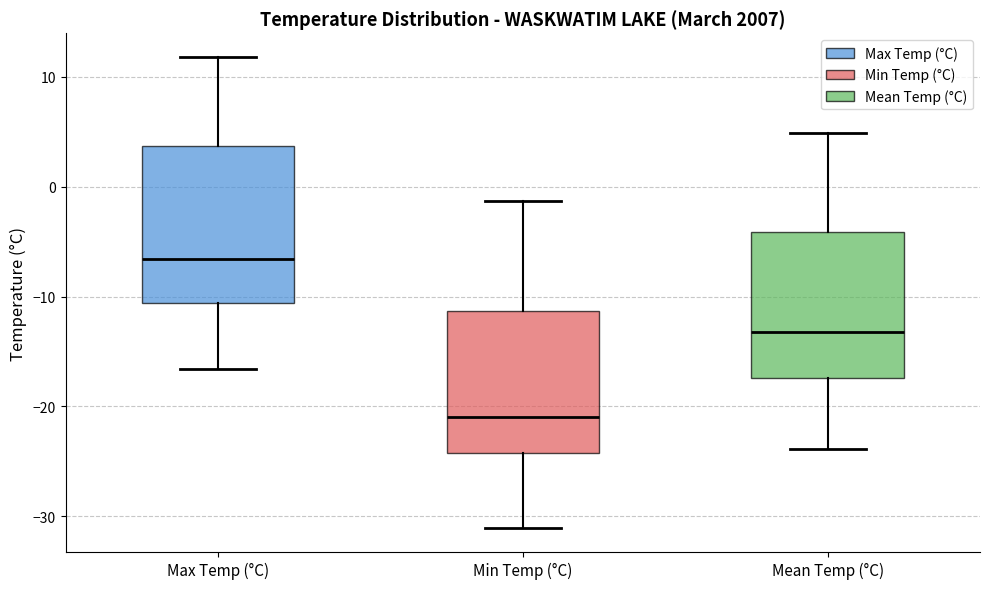

Which box has the lowest median line?

Min Temp (°C)